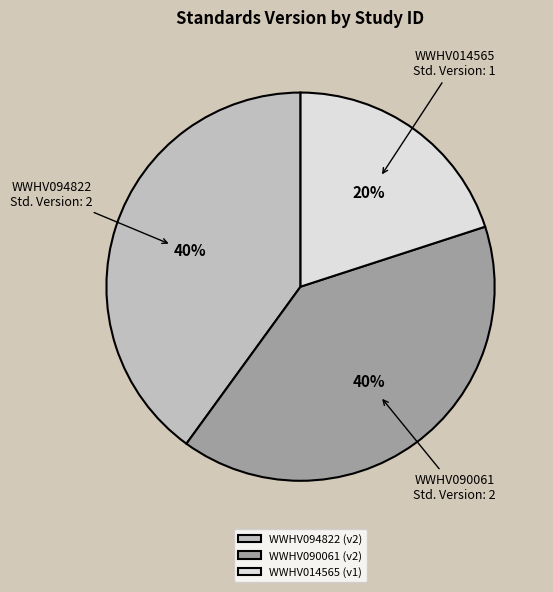

What is the ratio of the value at WWHV014565 to the value at WWHV090061?

0.5